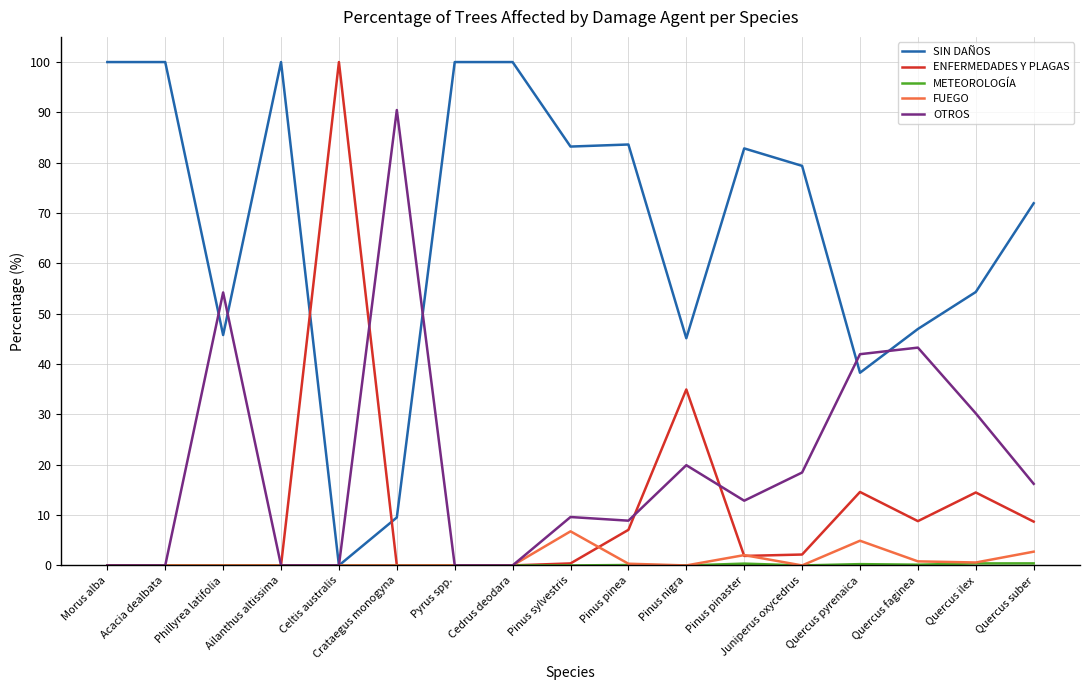

Does the chart display data point markers on the line(s)?

No